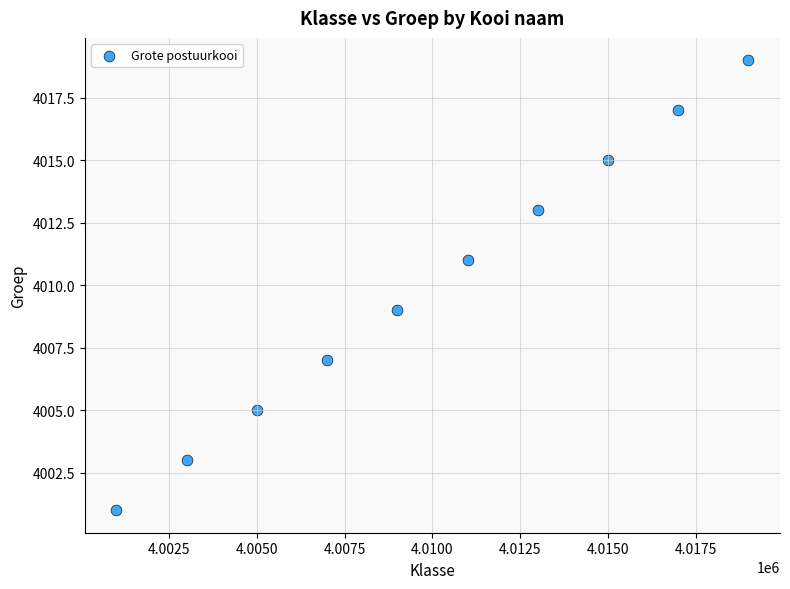

What is the average X value?

4010001